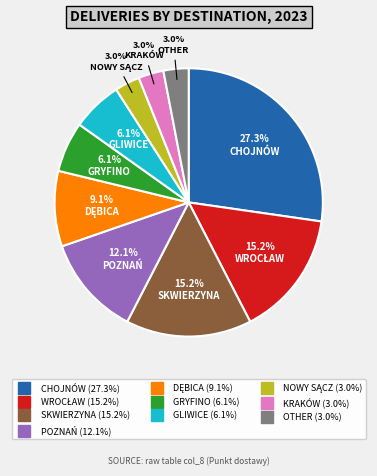

Count the number of slices in the pie.

10